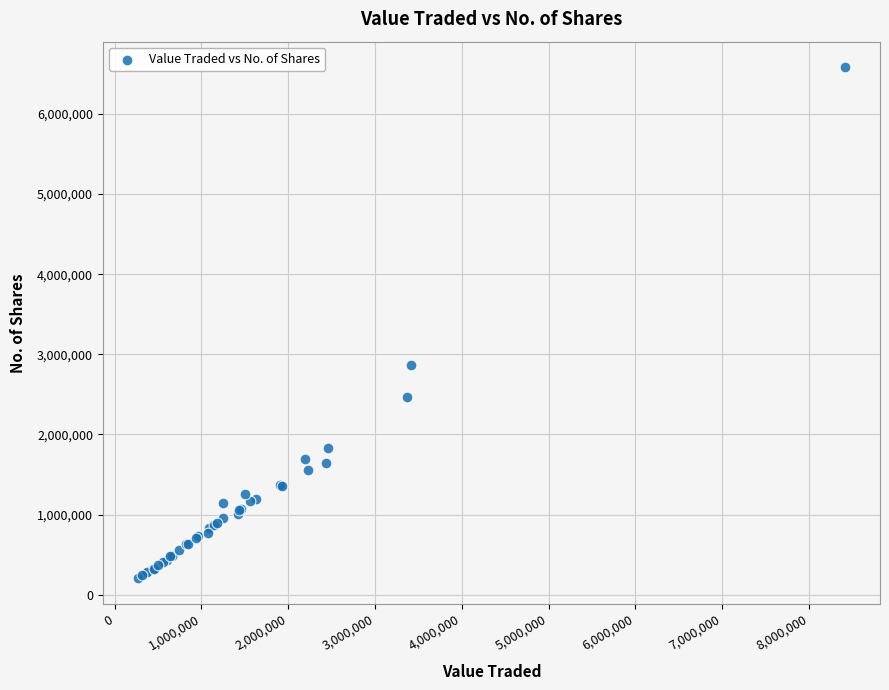

What Y value in the scatter plot is closest to 3393353?

2870390